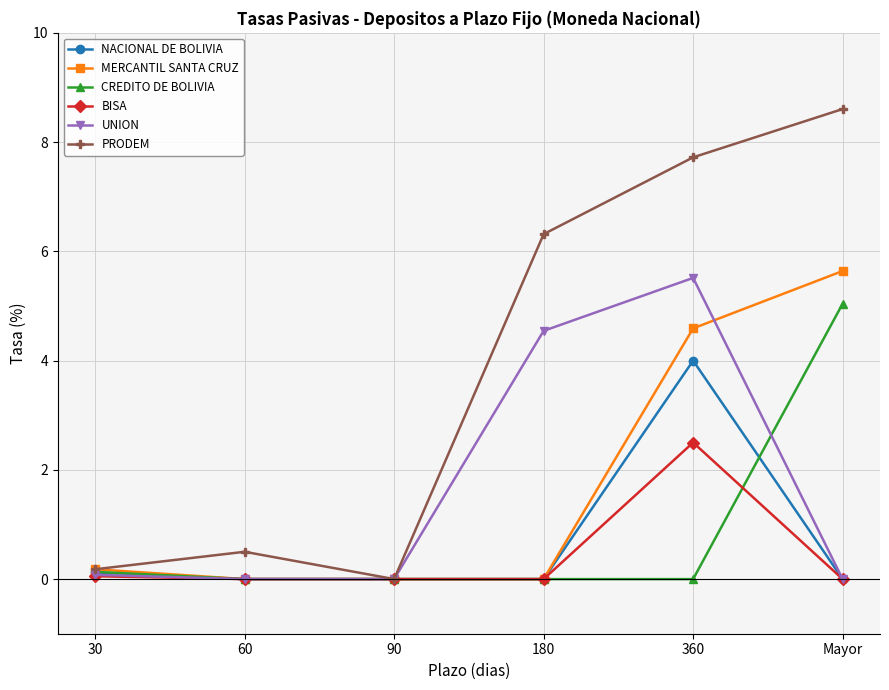

Which series has the largest total across all categories?

PRODEM